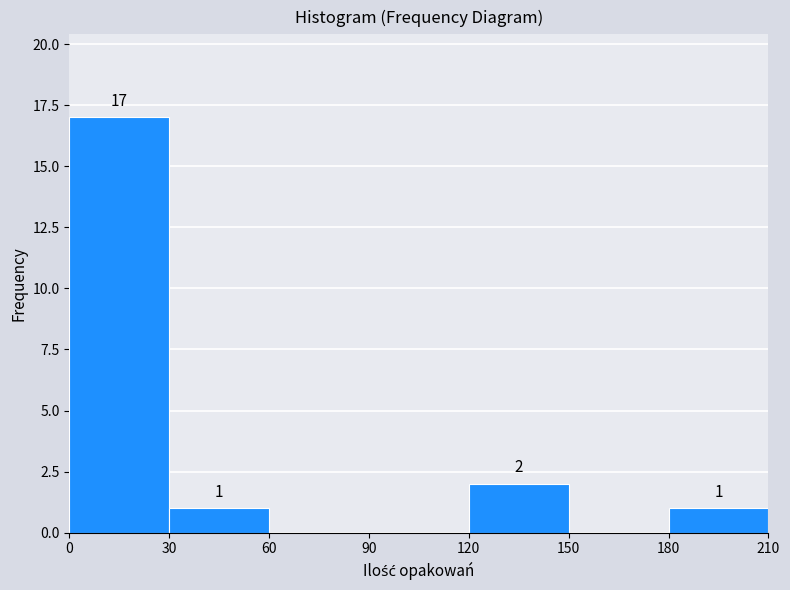

Over which range of the x-axis is the bar tallest?

0 to 30